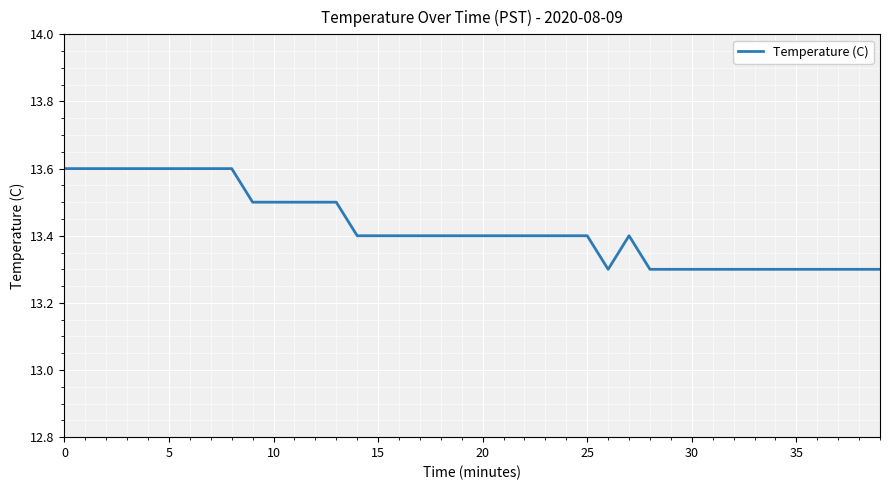

What is the greatest value displayed?

13.6